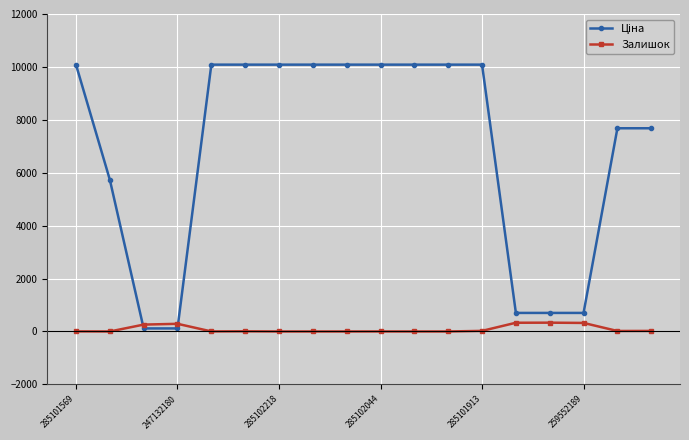

What is the value of the Залишок point at the 13th from the left?

23.0